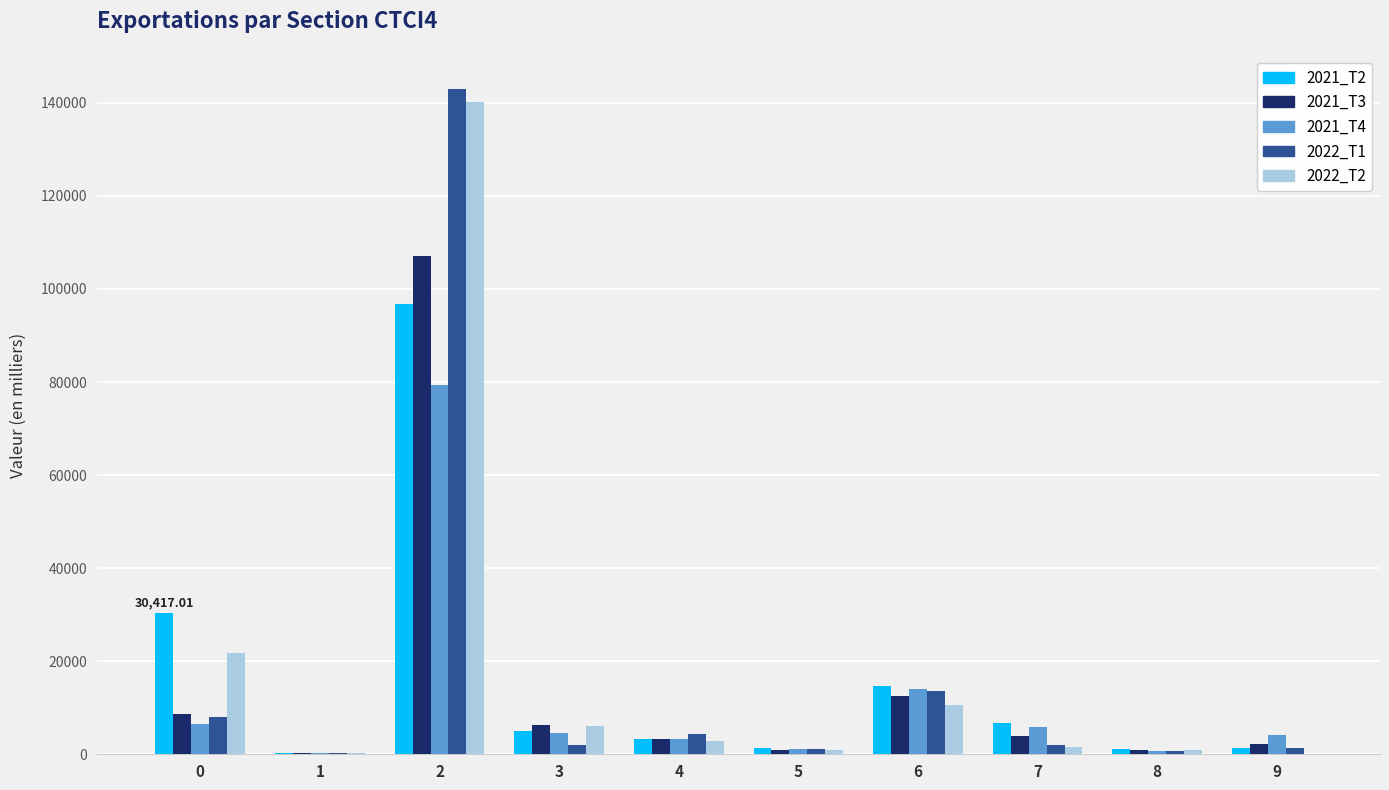

Is the value of 2021_T2 at 6 greater than the value of 2021_T3 at 5?

Yes